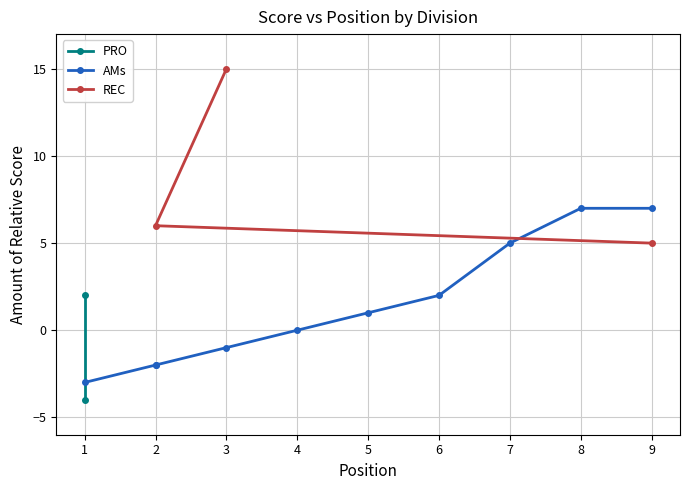

What is the difference between the round_relative_score values at 1 and 1?

6